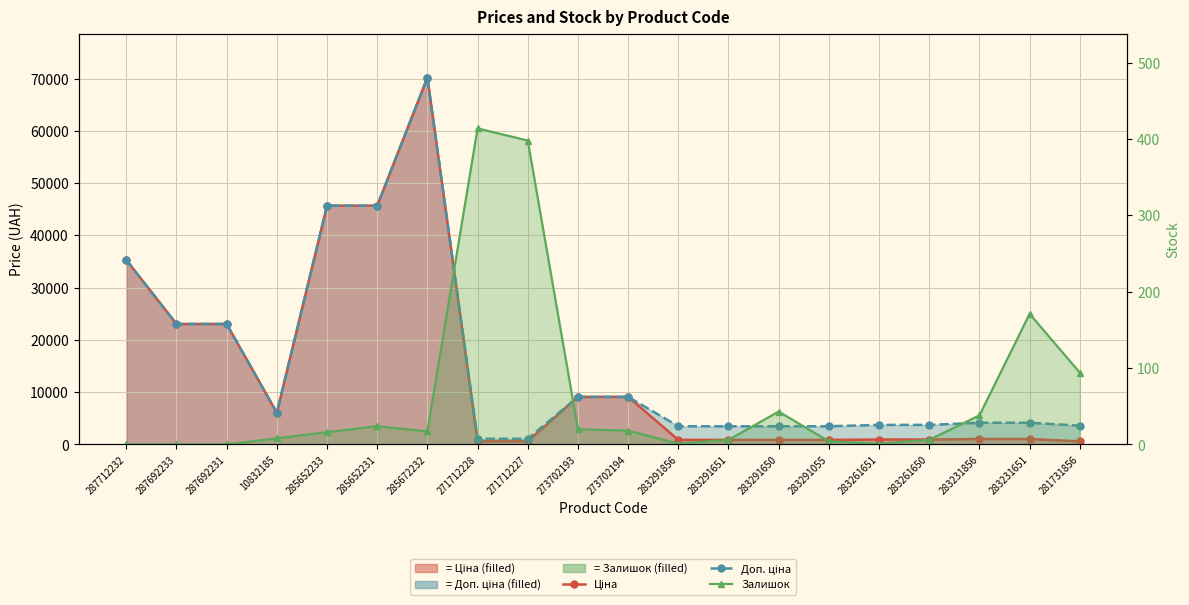

Where does the Залишок series first go above 17?

285652231